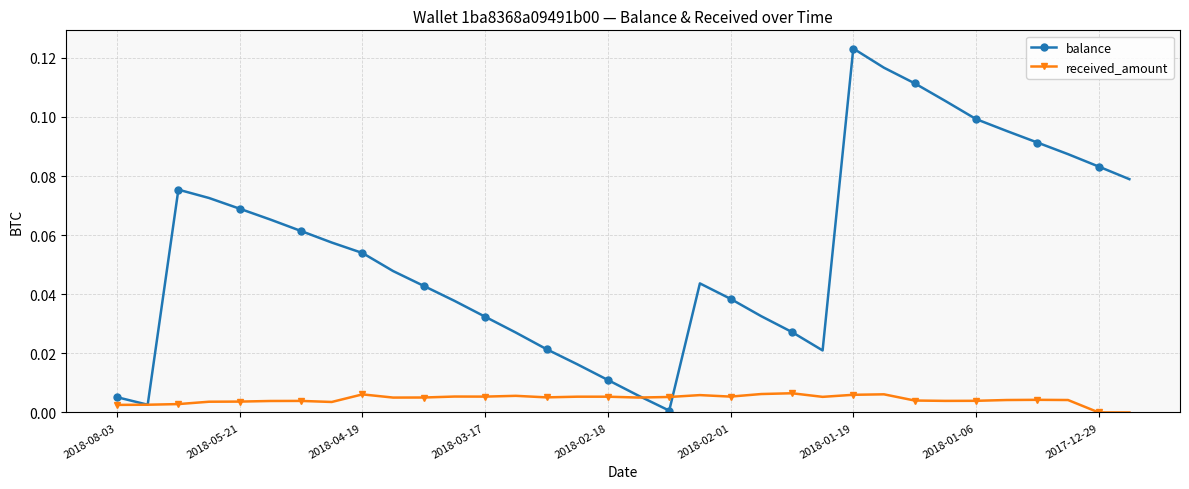

What are all the series names shown in the legend?

balance, received_amount